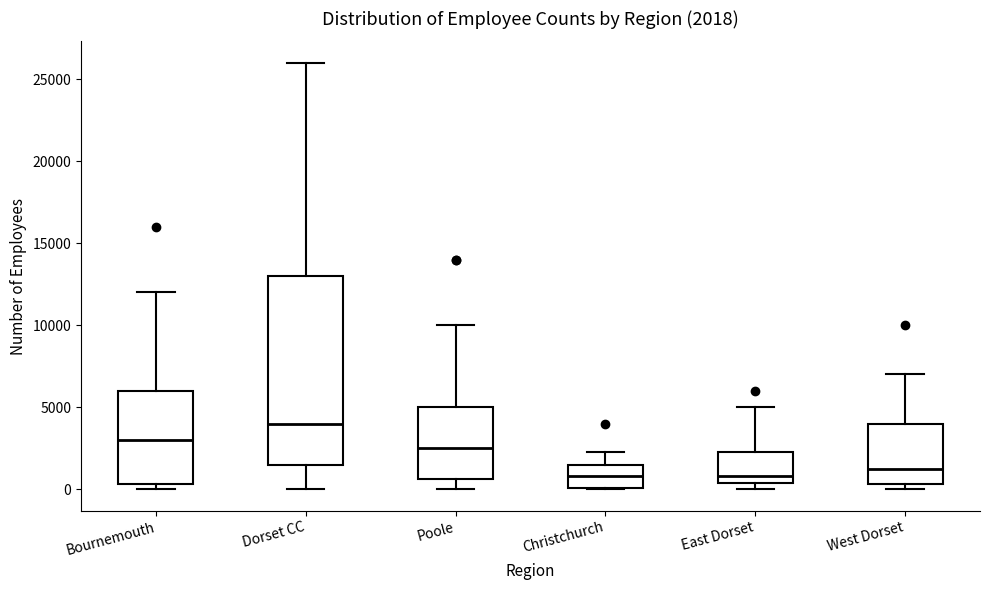

Which box is the tallest, from its lower edge to its upper edge?

Dorset CC